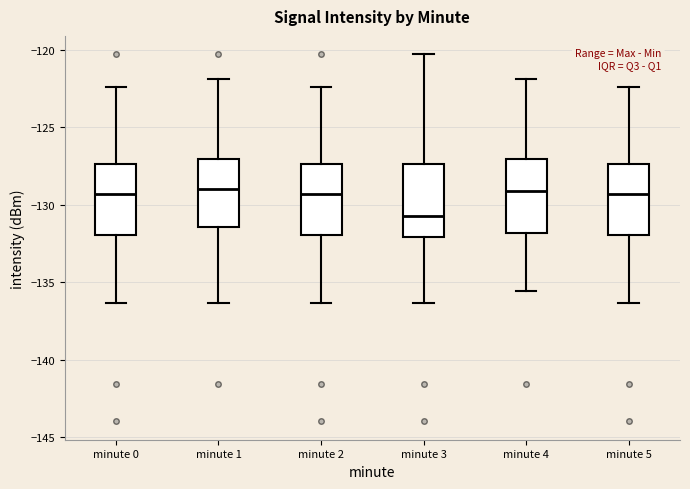

Reading left to right, transcribe this box plot: for each box, give where its median line is, the range the box spans, and where its two whiskers end, as read against the y-axis. The values are not printed on the chart, so give them approximately, as read against the axis.

minute 0: median -129.5, box -132.0 to -127.5, whiskers -136.5 to -122.5
minute 1: median -129.0, box -131.5 to -127.0, whiskers -136.5 to -122.0
minute 2: median -129.5, box -132.0 to -127.5, whiskers -136.5 to -122.5
minute 3: median -131.0, box -132.0 to -127.5, whiskers -136.5 to -120.5
minute 4: median -129.0, box -132.0 to -127.0, whiskers -135.5 to -122.0
minute 5: median -129.5, box -132.0 to -127.5, whiskers -136.5 to -122.5